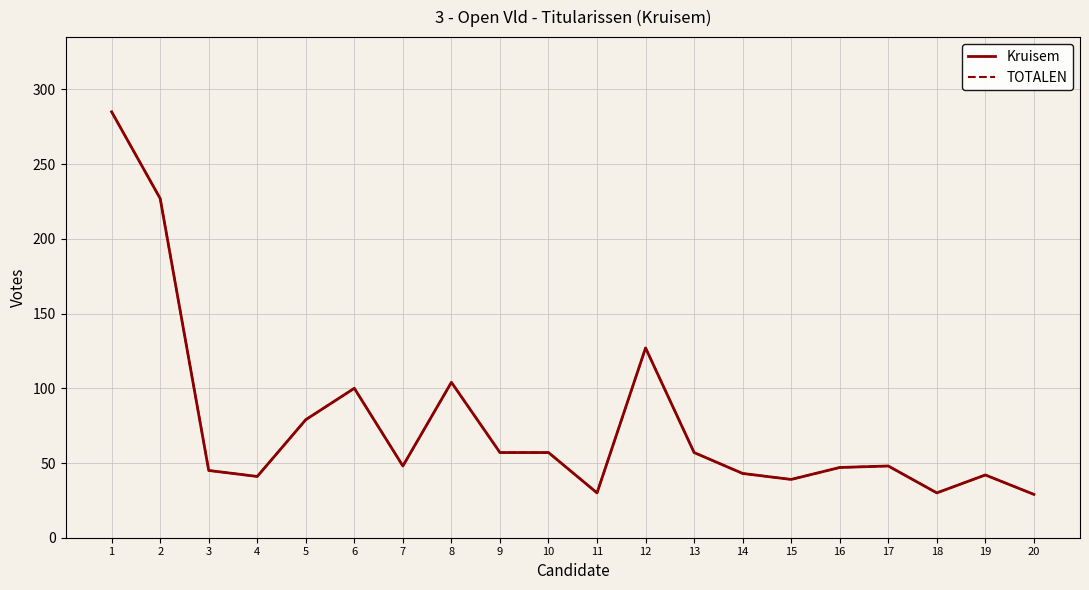

Does the chart display data point markers on the line(s)?

No